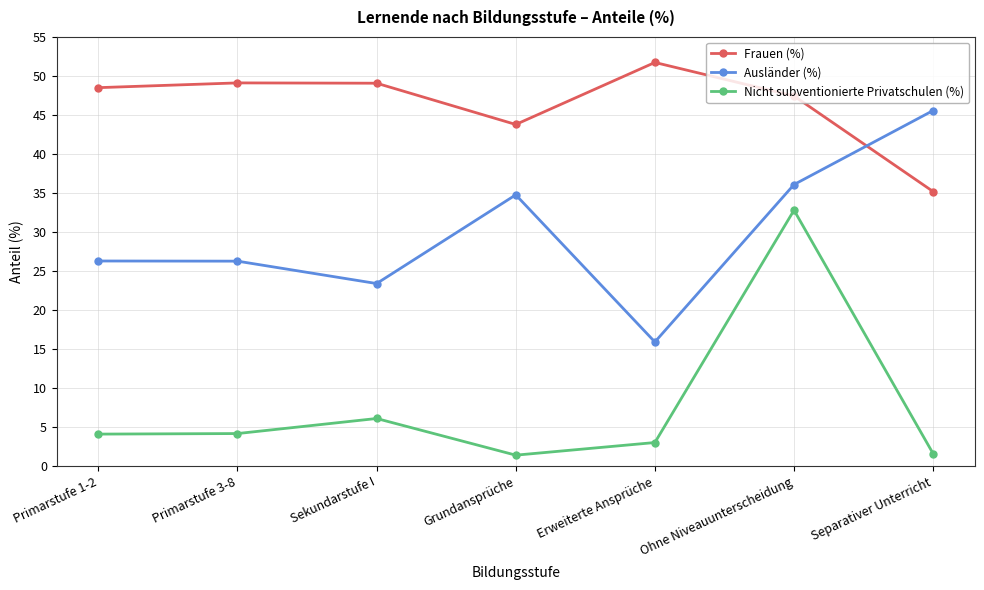

Count the number of categories in the chart.

7